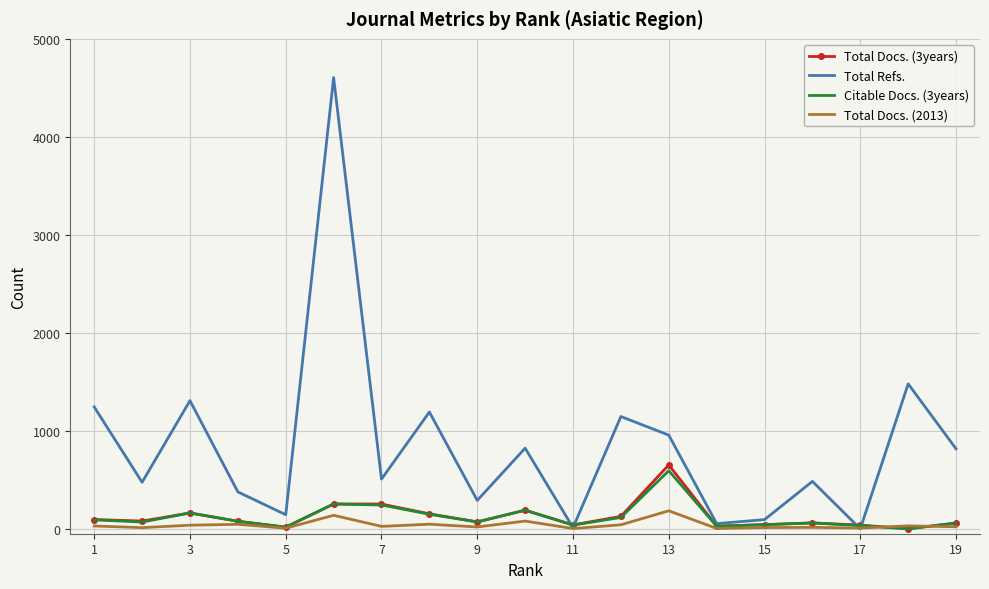

Which series has the largest range (max minus min)?

Total Refs.